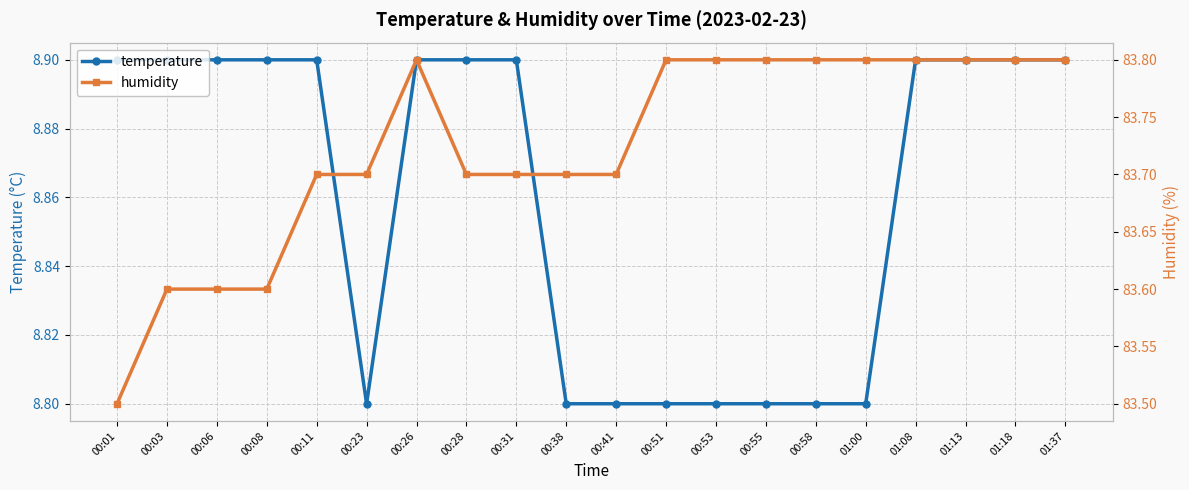

True or false: humidity and temperature intersect in this chart.

False